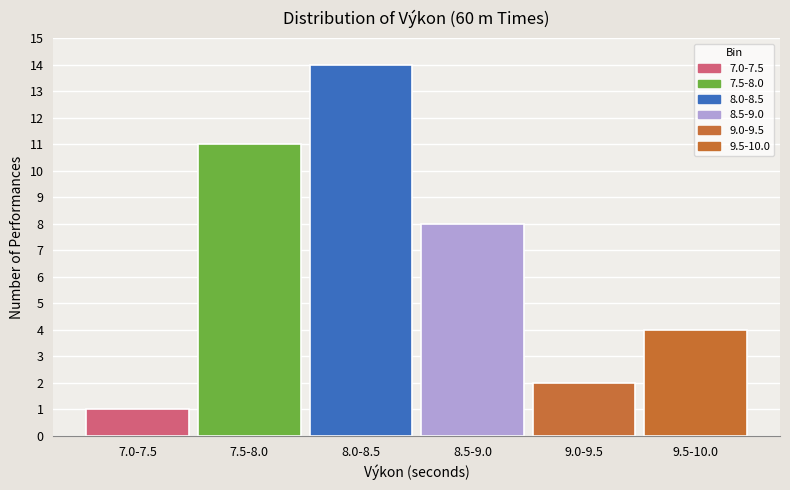

Reading left to right, list all the values displayed in this chart.

1	11	14	8	2	4